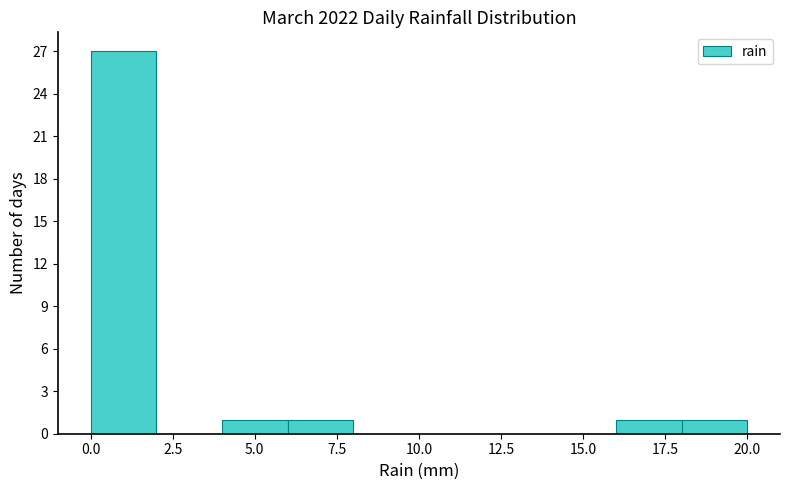

How tall is the bar that spans 18 to 20 on the x-axis? The values are not printed on the chart, so give them approximately, as read against the axis.

1